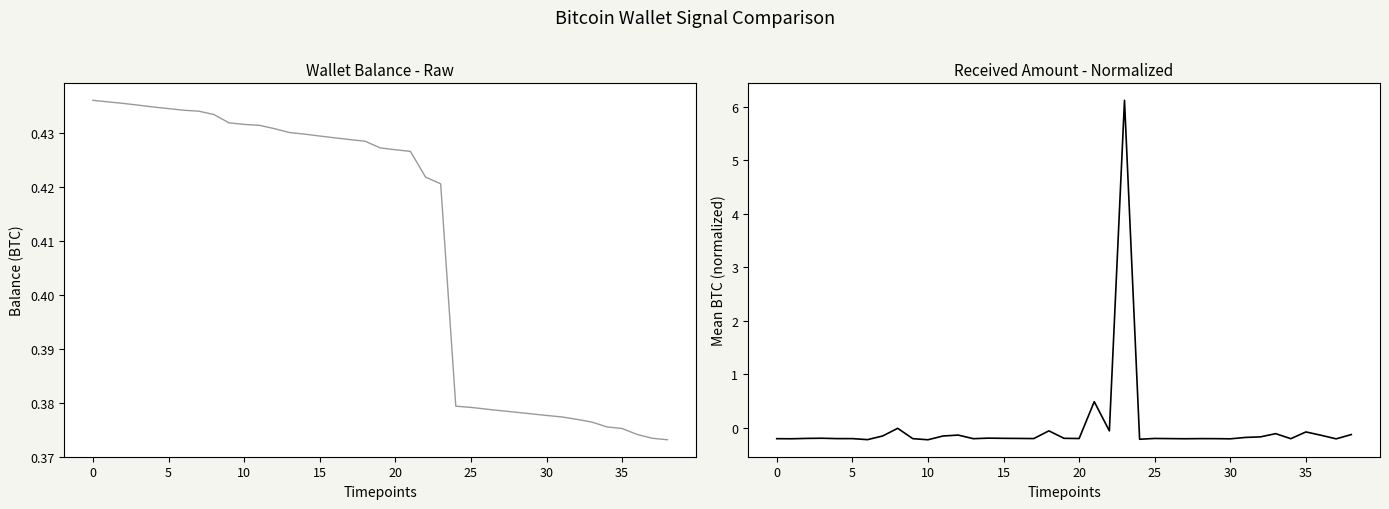

What is the difference between the maximum and minimum values in the Balance (BTC) series?

0.1